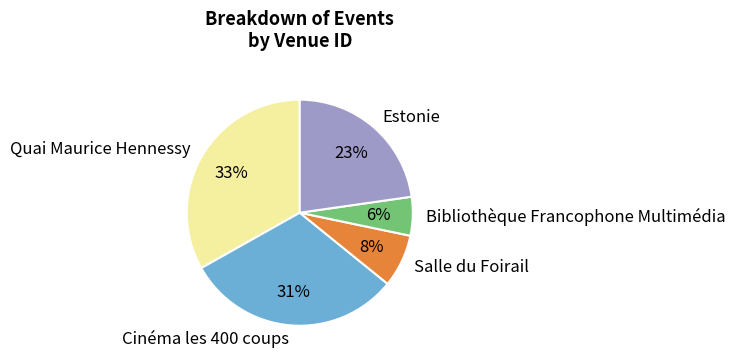

Count the number of slices in the pie.

5